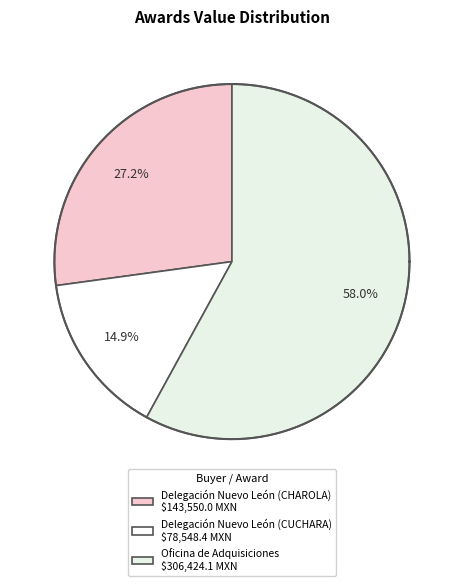

Which slice is the largest?

Oficina de Adquisiciones